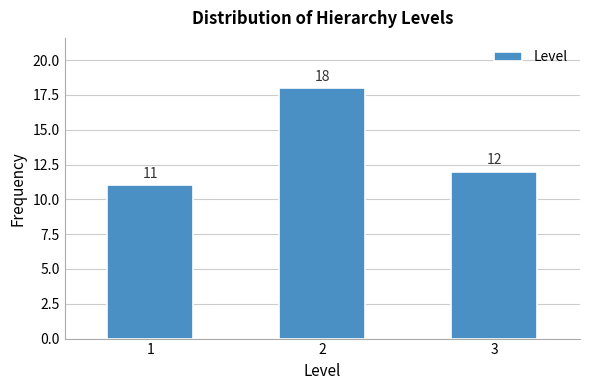

Over which range of the x-axis is the bar tallest?

1.5 to 2.5